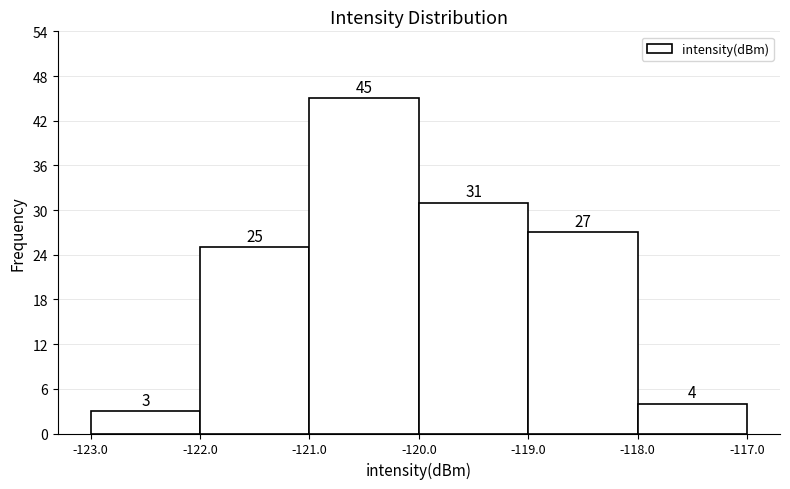

Over which range of the x-axis is the bar tallest?

-121.0 to -120.0